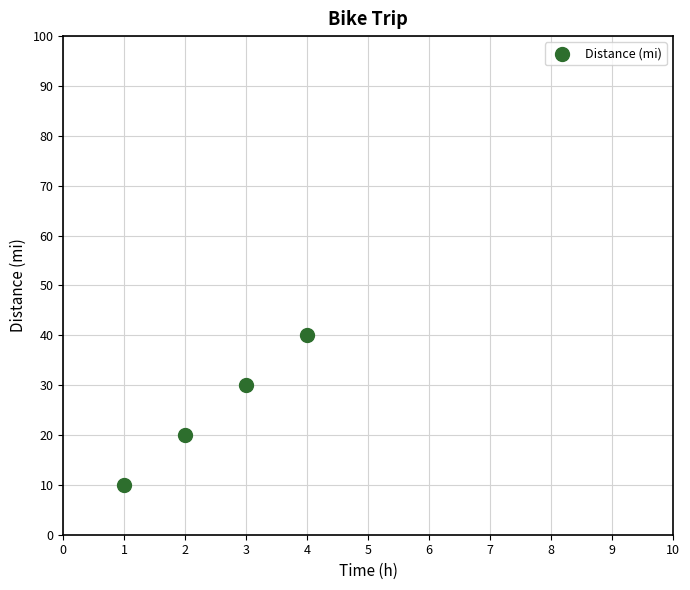

What is the range of Y values (max minus min)?

30